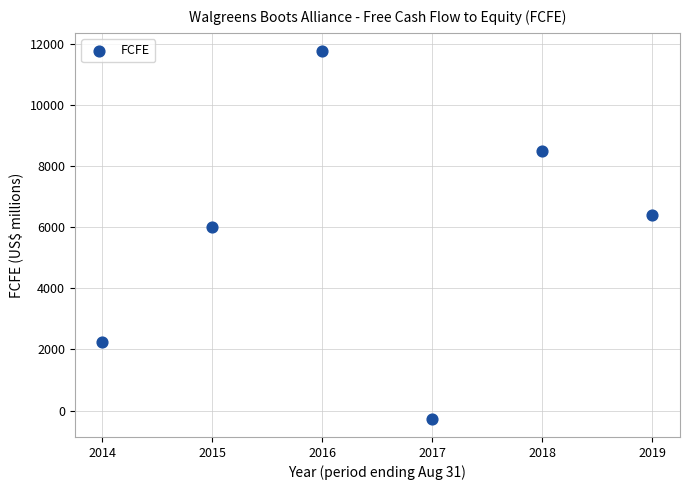

What is the average X value?

2016